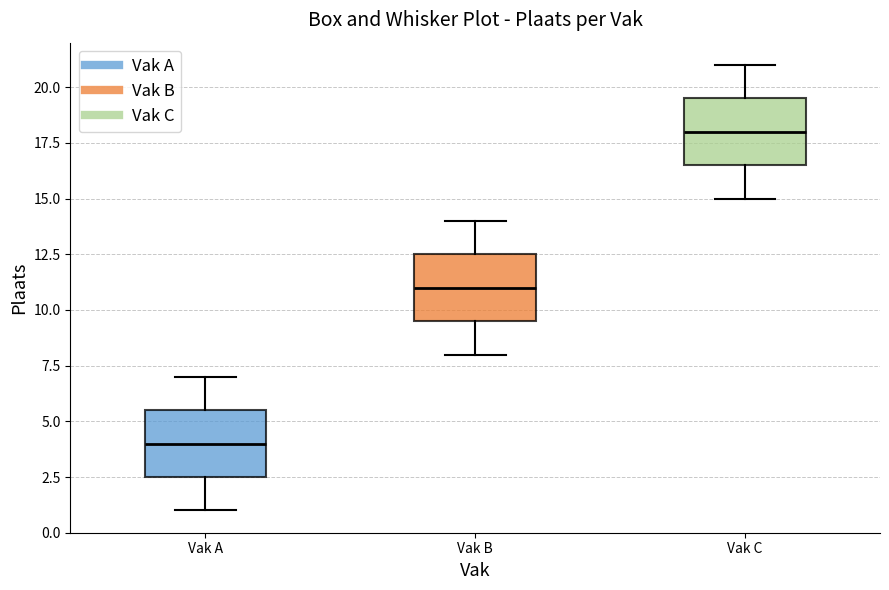

Where does the upper whisker of the box for Vak B end on the y-axis? The values are not printed on the chart, so give them approximately, as read against the axis.

14.0